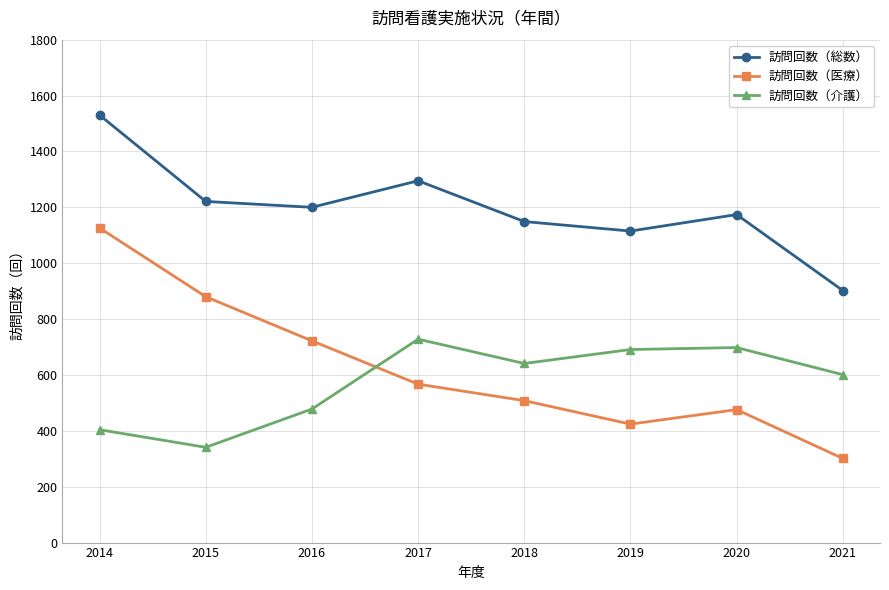

How many values in the 訪問回数（介護） series are below 641?

4